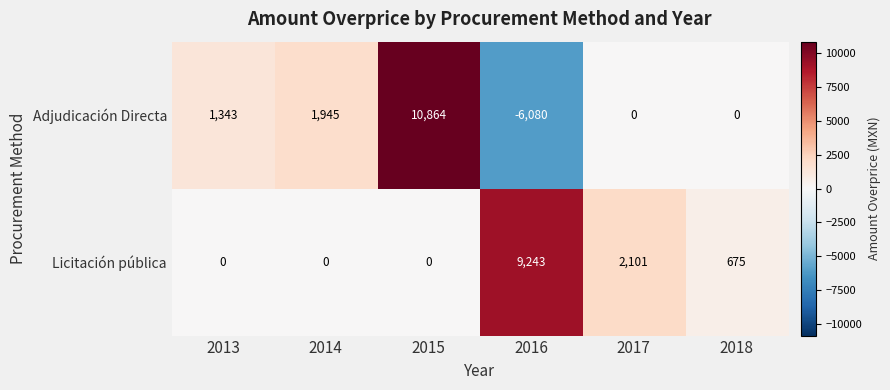

At which category is the sum across all series the highest?

2015